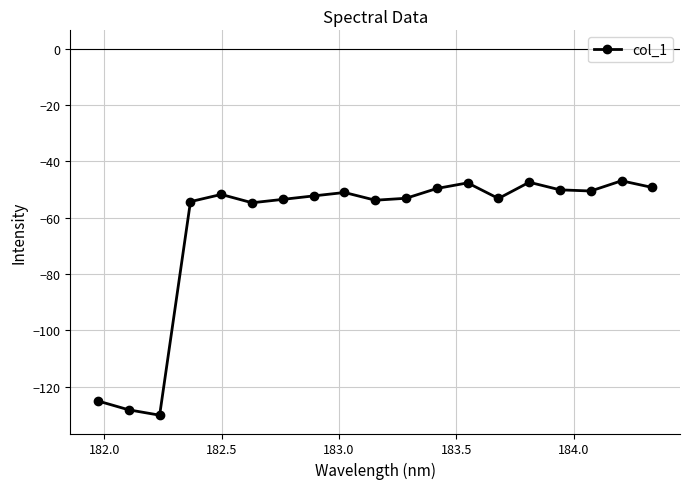

Does the chart display data point markers on the line(s)?

Yes